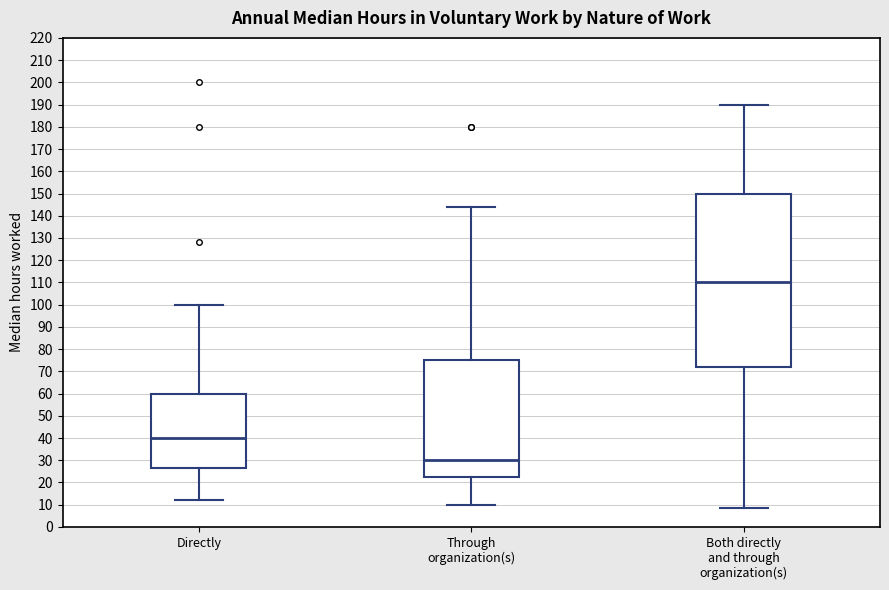

Reading left to right, transcribe this box plot: for each box, give where its median line is, the range the box spans, and where its two whiskers end, as read against the y-axis. The values are not printed on the chart, so give them approximately, as read against the axis.

Directly: median 40, box 27 to 60, whiskers 12 to 100
Through organization(s): median 30, box 23 to 75, whiskers 10 to 144
Both directly and through organization(s): median 110, box 72 to 150, whiskers 8 to 190